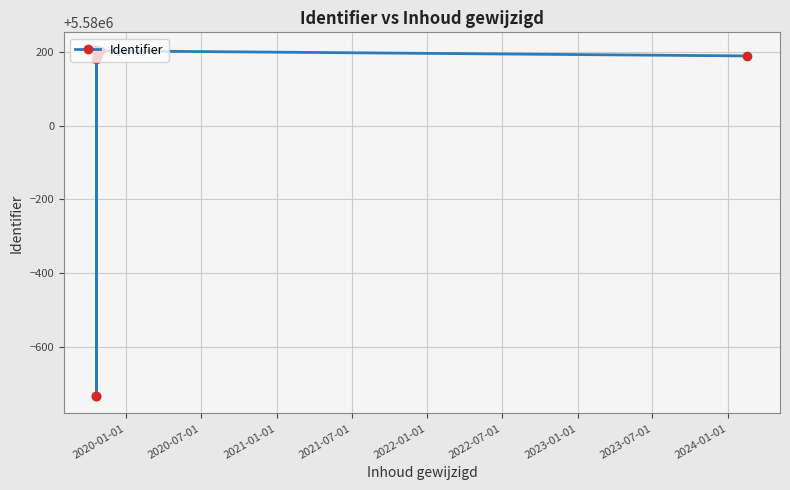

What is the value of the 2nd point from the left?

5579268